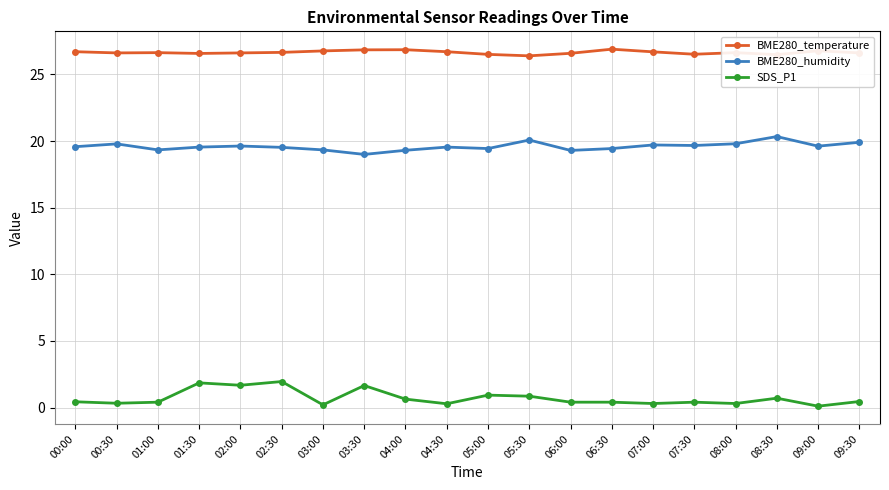

What is the average value of the BME280_temperature series?

26.7